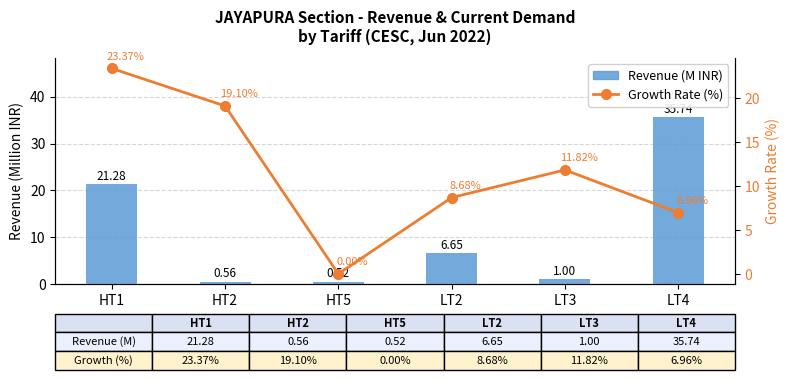

List the series in order of their overall mean, lowest first.

Revenue (M INR), Growth Rate (%)